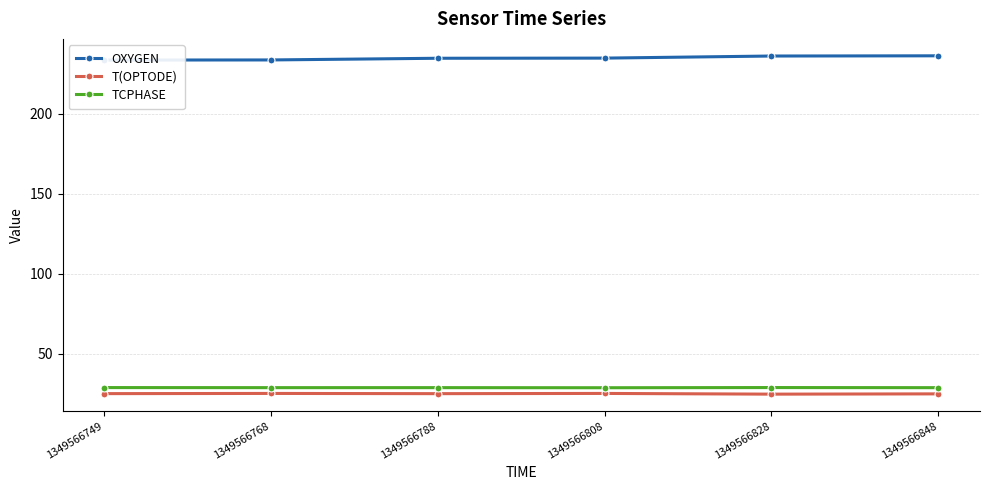

Between 1349566749 and 1349566788, which series saw the biggest shift?

OXYGEN